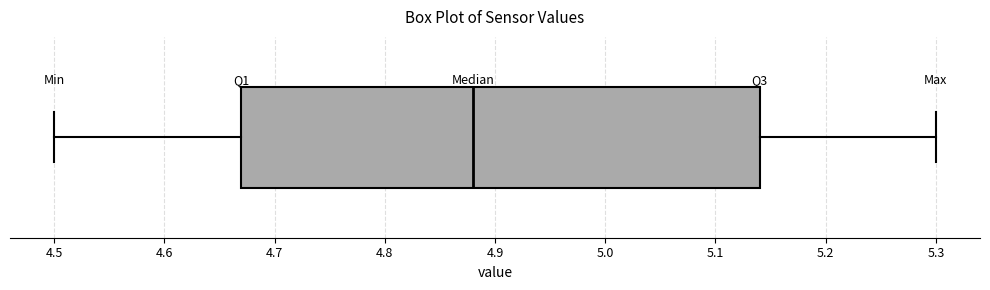

Transcribe this box plot: give where the median line is, the range the box spans, and where the two whiskers end, as read against the x-axis. The values are not printed on the chart, so give them approximately, as read against the axis.

median 4.88, box 4.67 to 5.14, whiskers 4.50 to 5.30